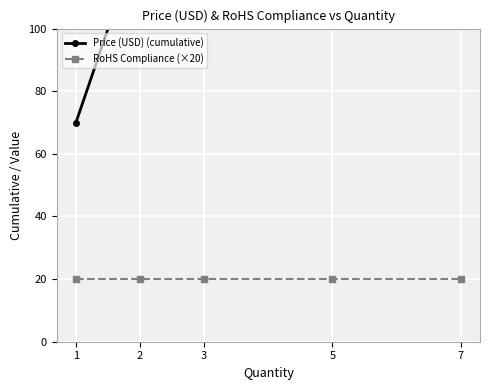

True or false: Price (USD) (cumulative) has a value of 154.8 at 3.

True